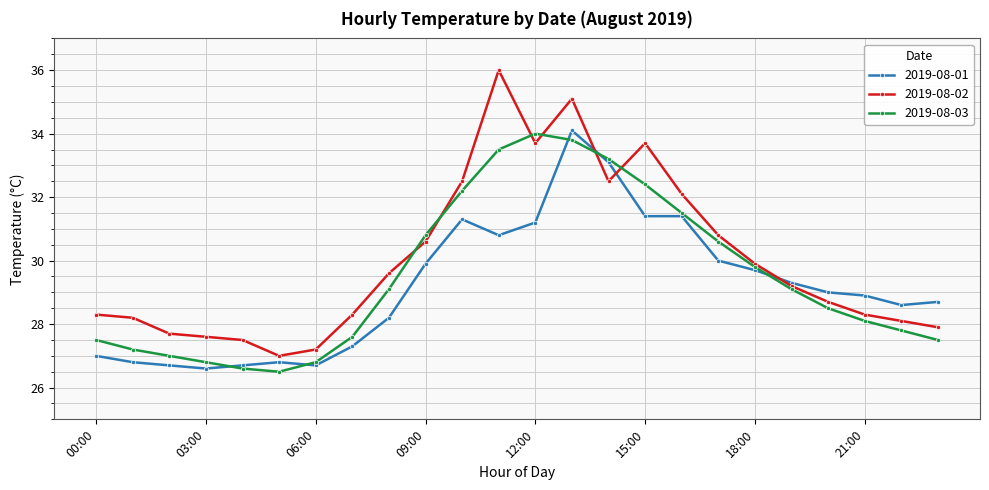

Which series has the widest spread of values?

2019-08-02